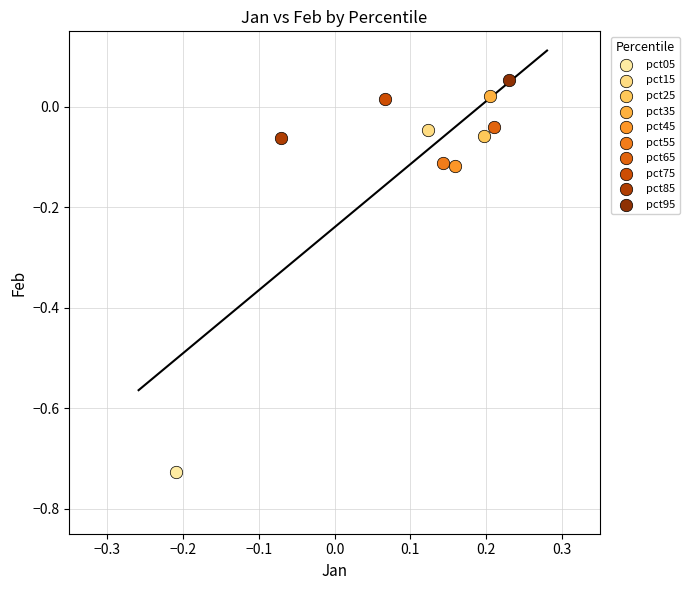

Which series contains the highest Y value?

pct95